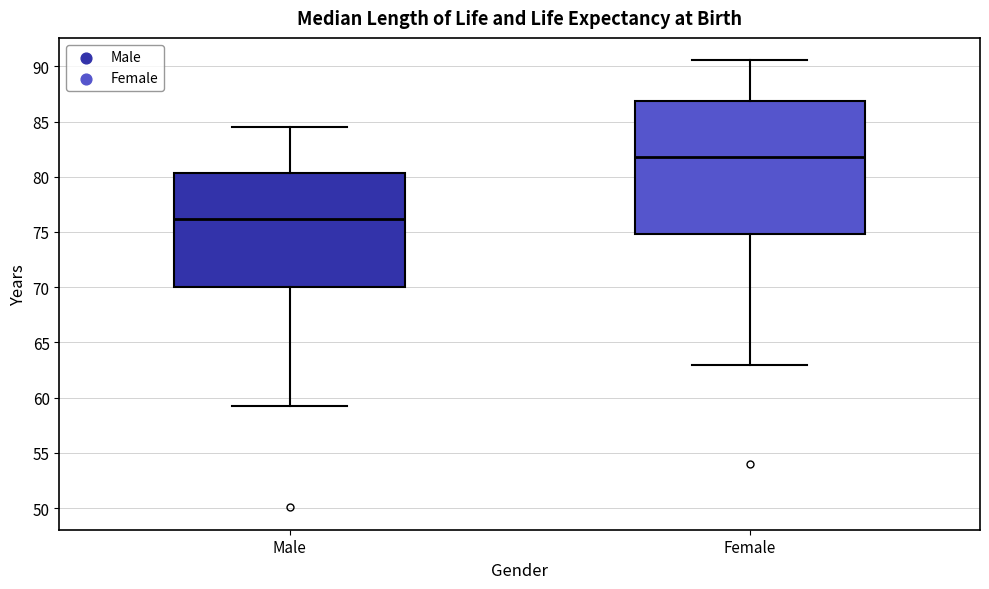

Which box has the lowest median line?

Male